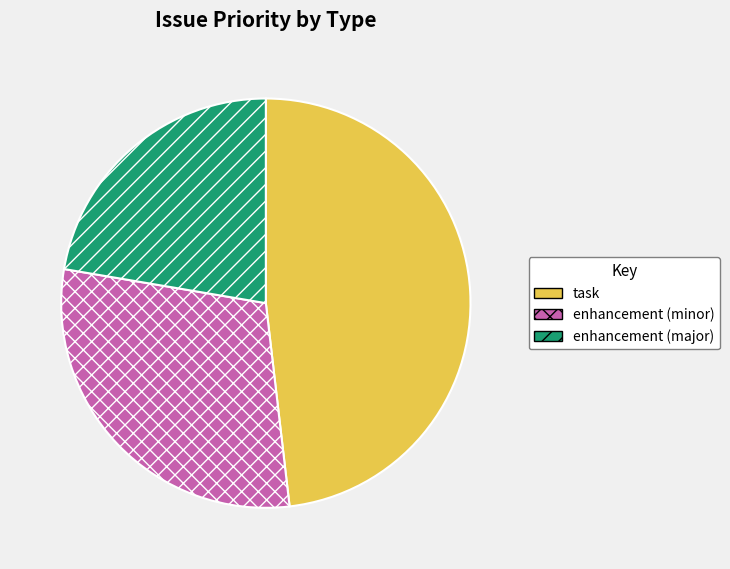

Does enhancement (major) account for over 50% of the chart?

No